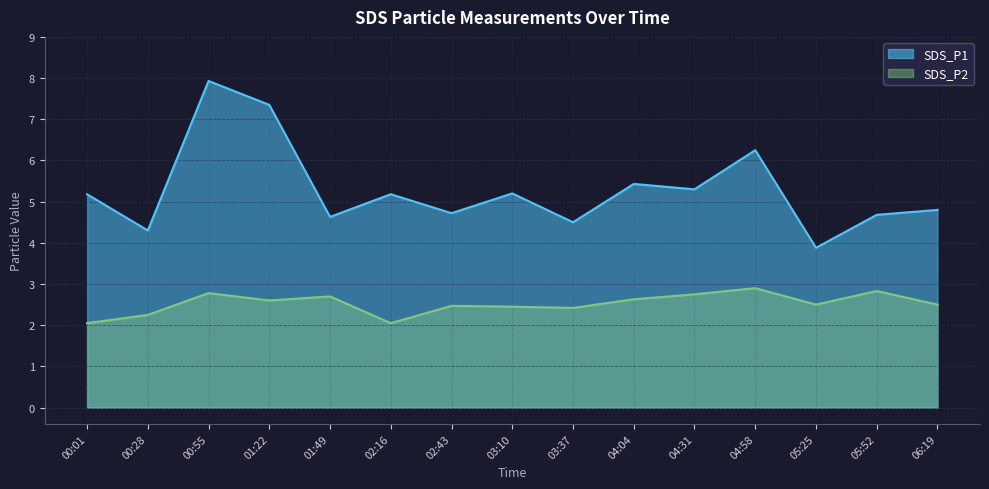

What is the lowest value of the SDS_P1 series?

3.9